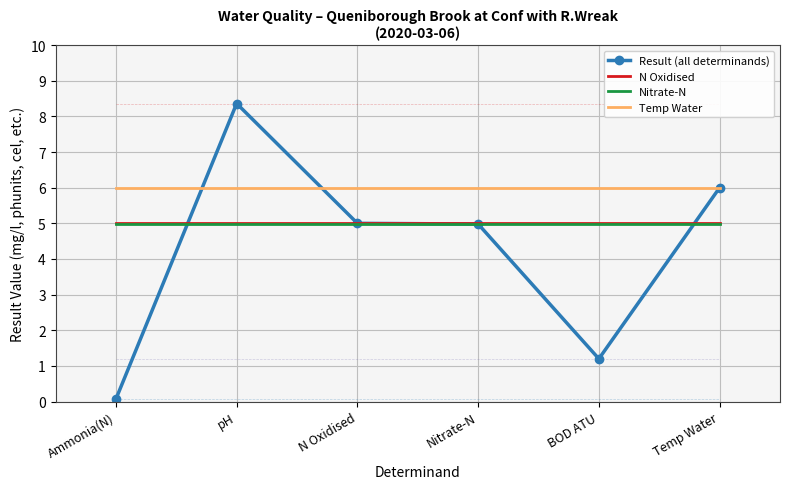

True or false: N Oxidised has a value of 5.0 at Ammonia(N).

True